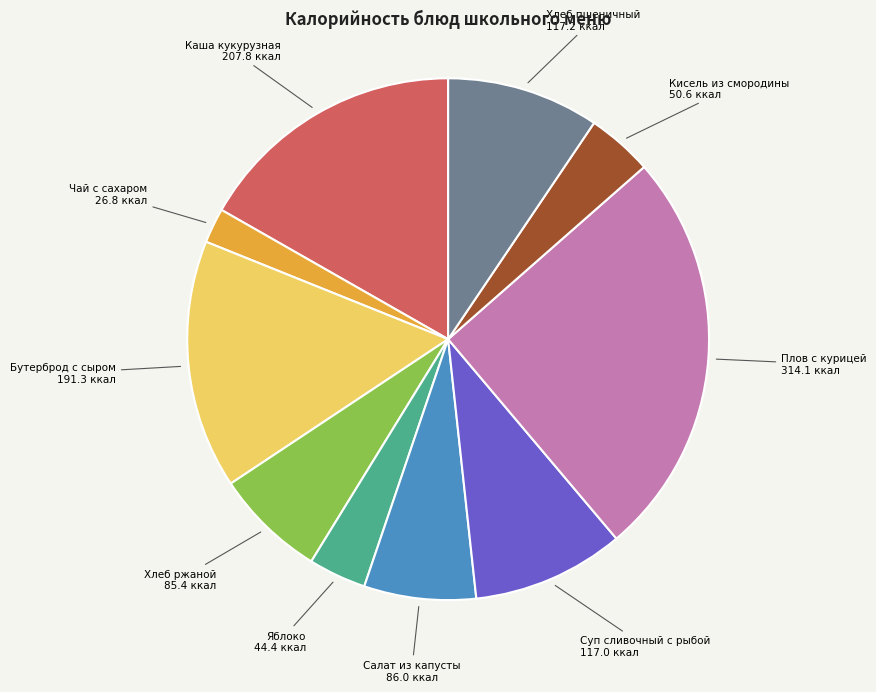

Is there a majority slice in this chart?

No